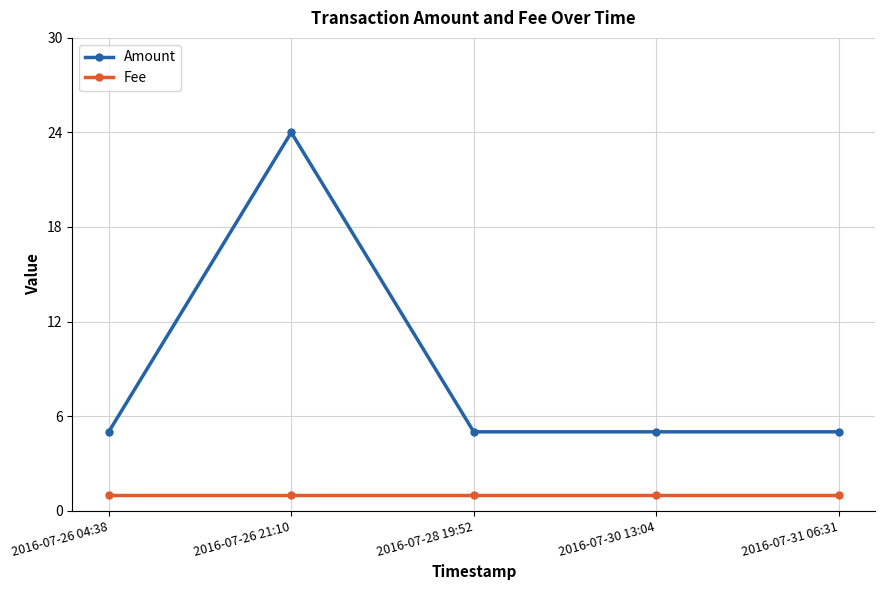

True or false: Amount and Fee cross at least once.

False